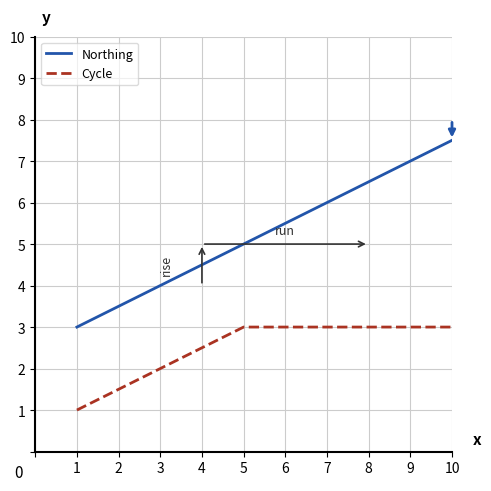

What is the spread (max minus min) of values at 10?

4.5